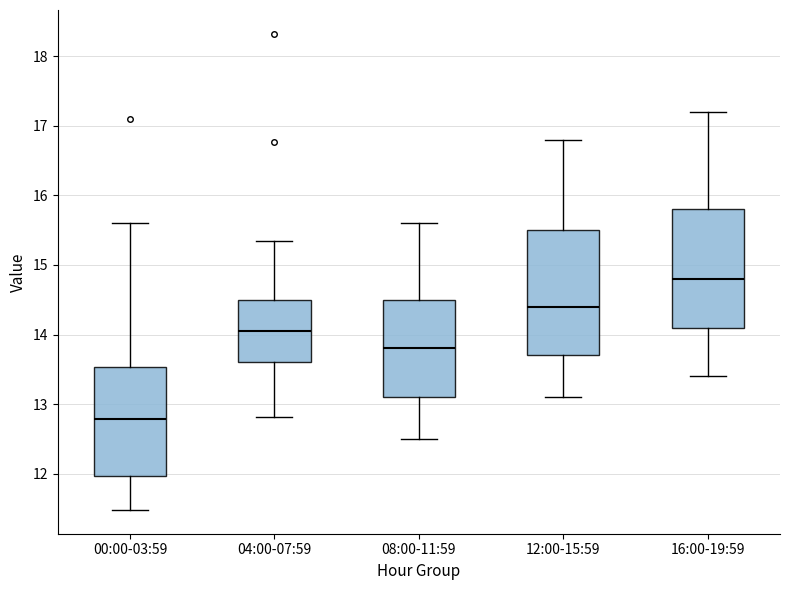

Where does the upper whisker of the box for 12:00-15:59 end on the y-axis? The values are not printed on the chart, so give them approximately, as read against the axis.

16.8